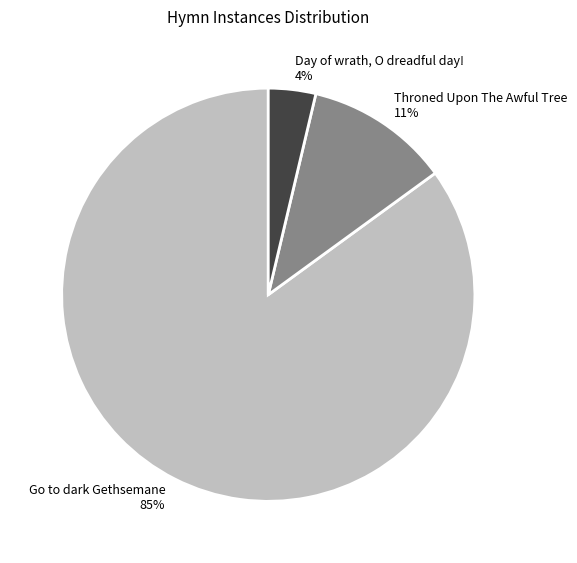

Rank the categories by value from highest to lowest.

Go to dark Gethsemane, Throned Upon The Awful Tree, Day of wrath, O dreadful day!